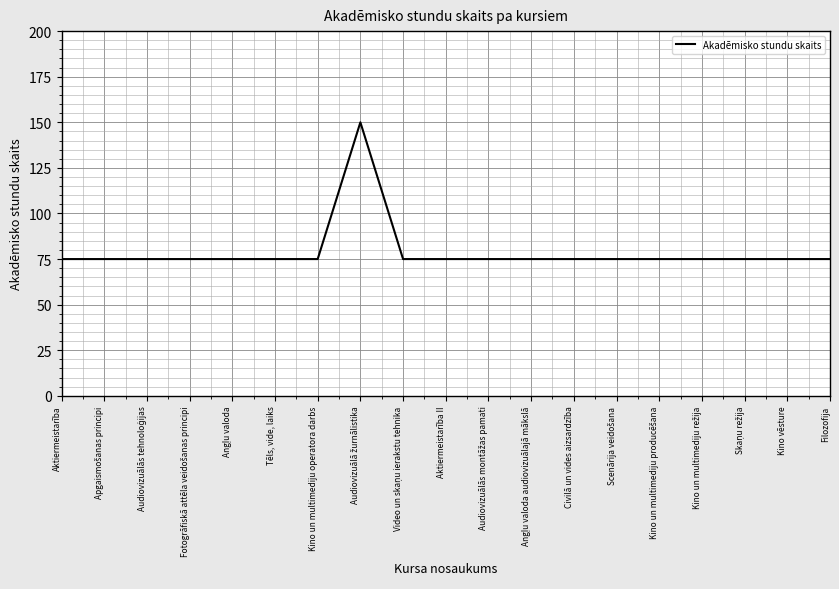

Does the chart have visible grid lines?

Yes